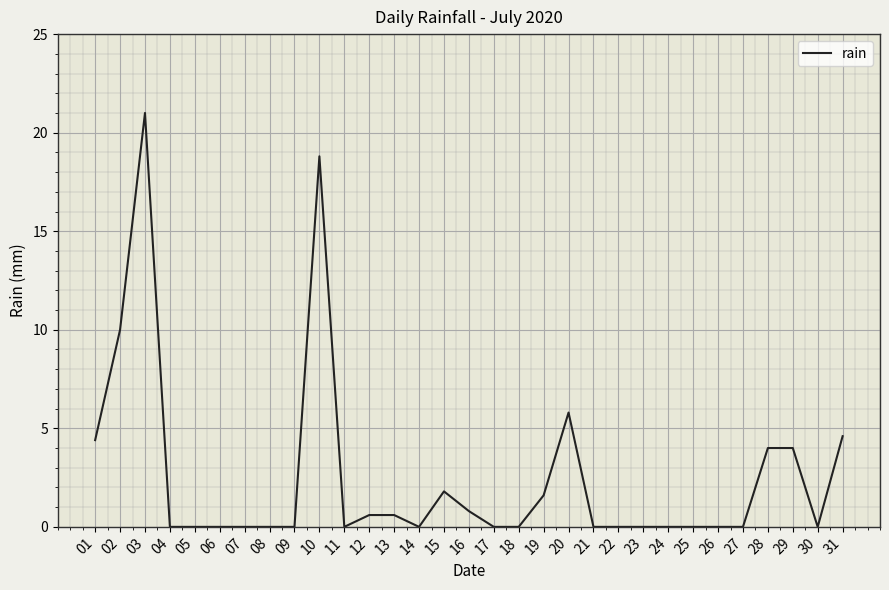

How many lines are shown in the chart?

1